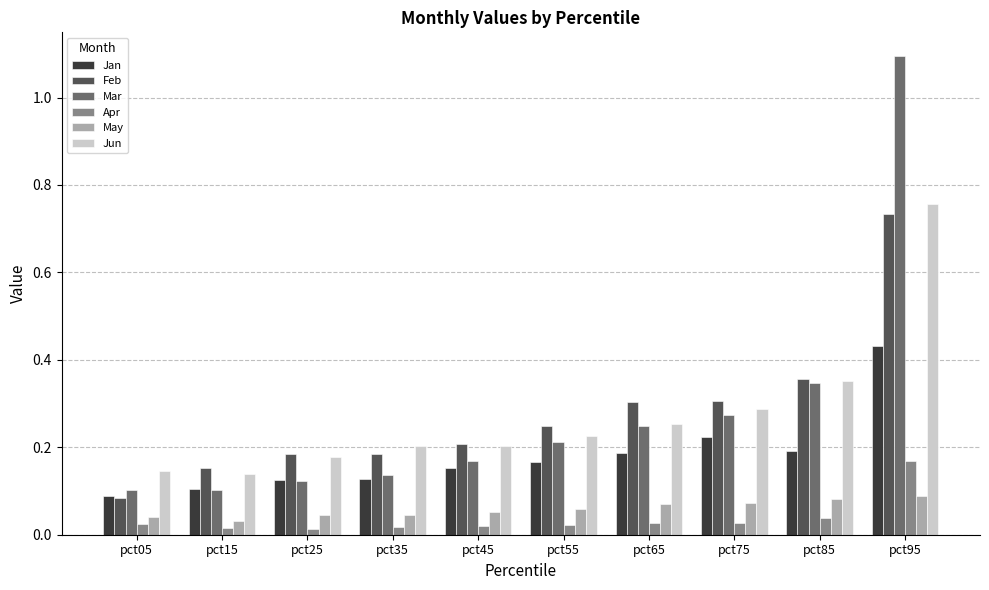

What is the sum of all Jun values?

2.7